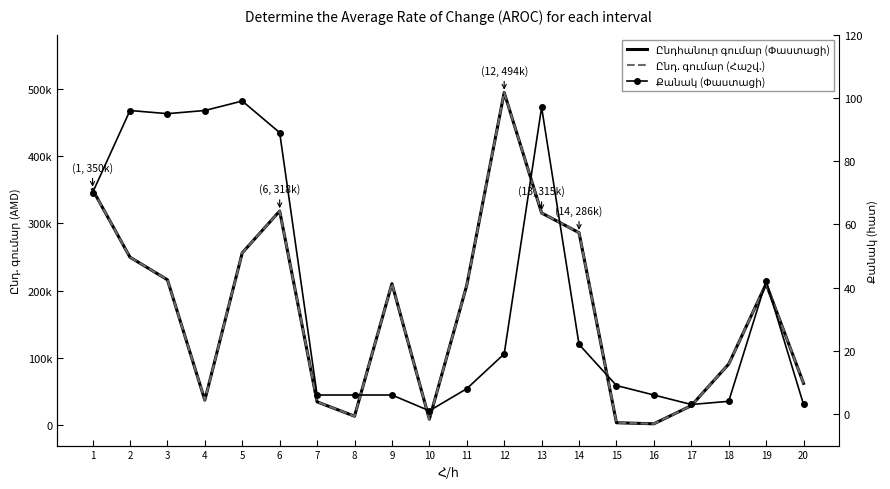

True or false: Քանակ (Փաստացի) and Ընդհանուր գումար (Փաստացի) intersect in this chart.

False